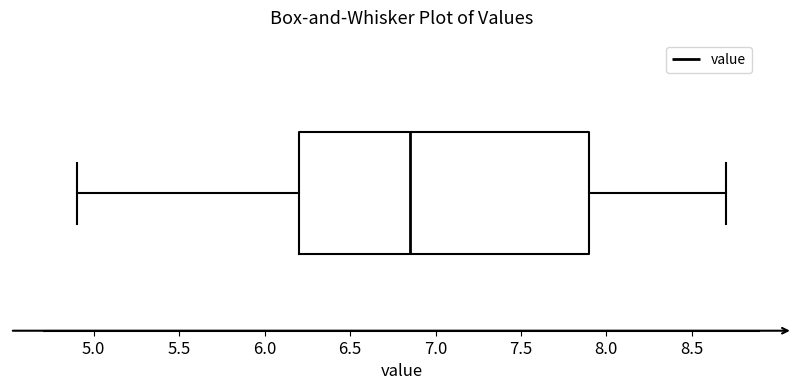

Where does the median line of the box sit on the x-axis? The values are not printed on the chart, so give them approximately, as read against the axis.

6.85